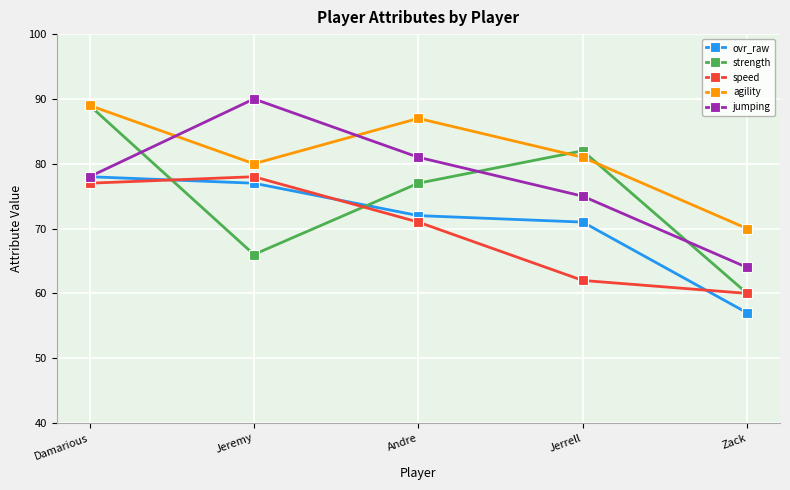

What is the difference between the agility values at Zack and Jeremy?

10